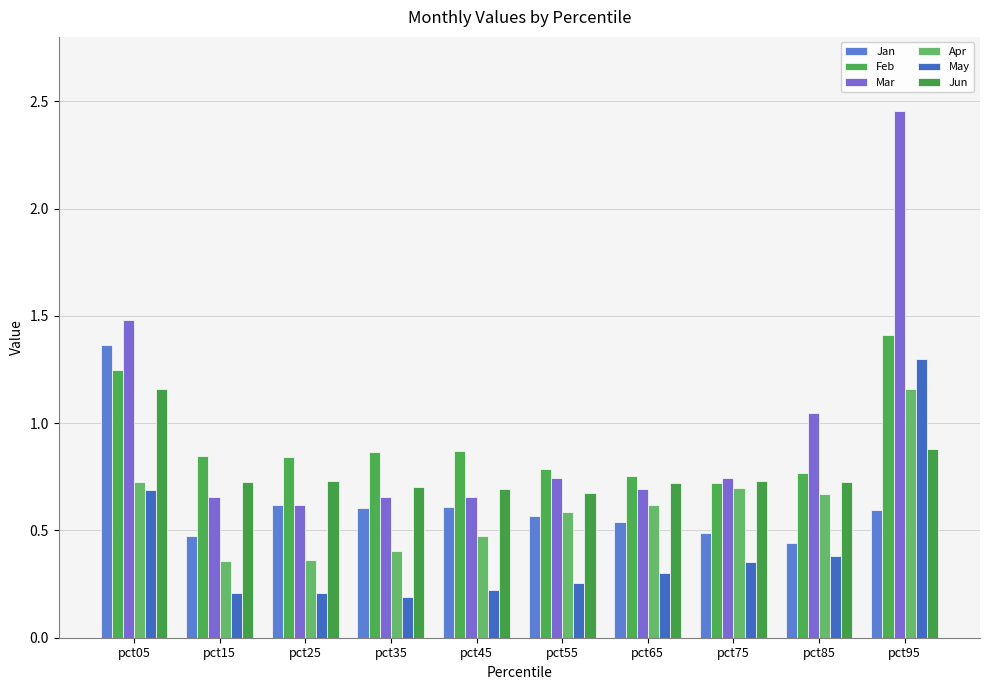

The May series shows 0.5 at pct85. True or false?

False